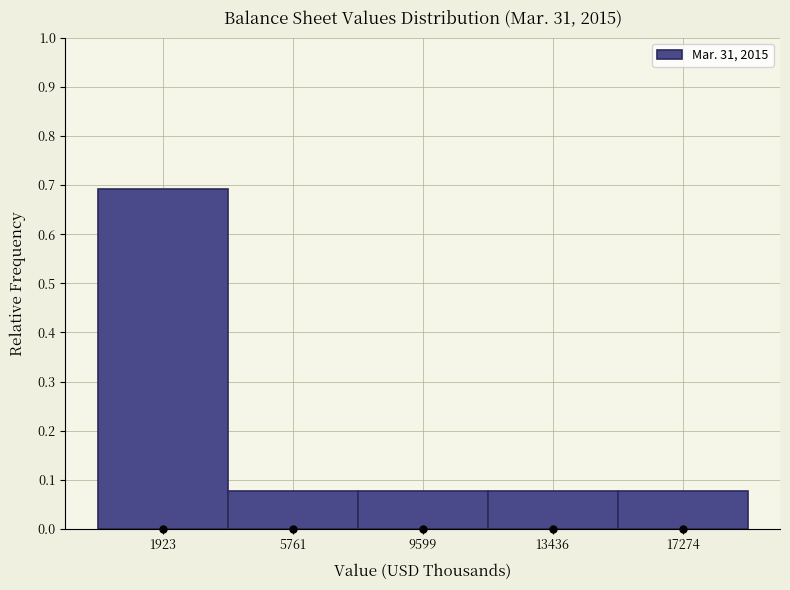

What is the height of the bar covering 15500 to 19000 on the x-axis? Neither the bar edges nor the heights are printed on the chart, so give them approximately, as read against the axes.

0.08